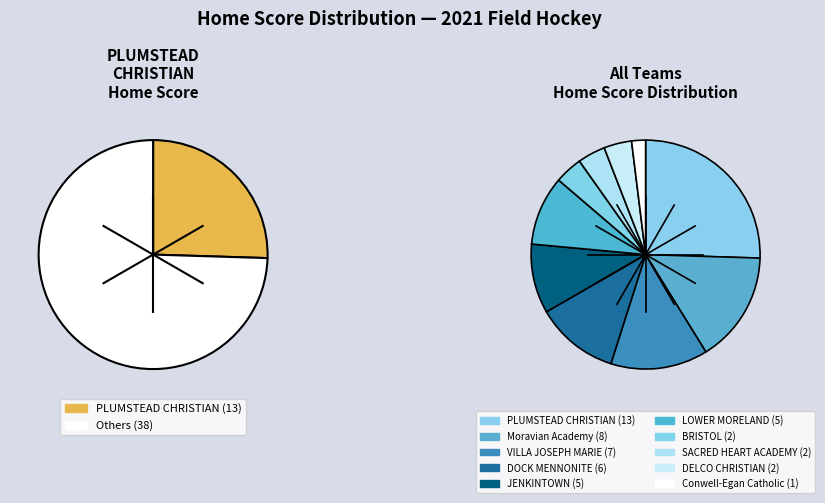

Which category has the smallest portion of the pie?

PLUMSTEAD CHRISTIAN